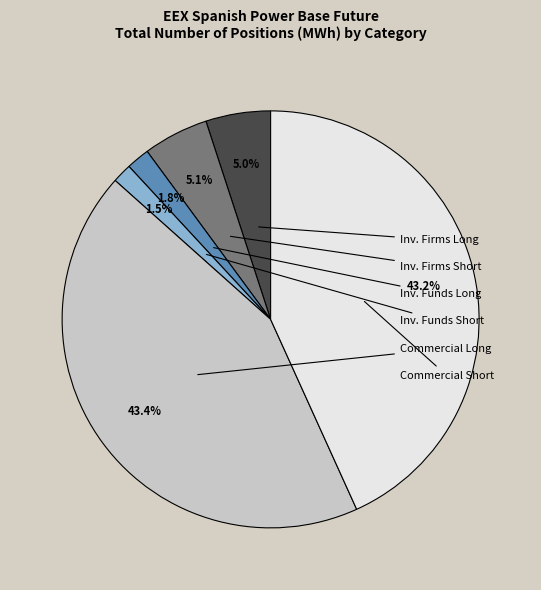

What is the smallest slice in the pie chart?

Investment Funds Short